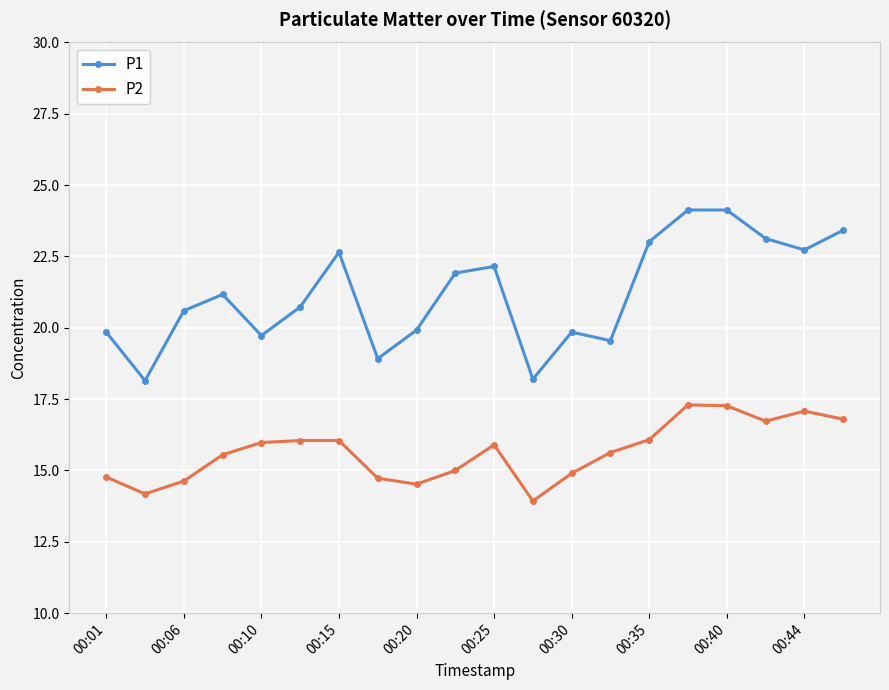

True or false: P2 and P1 intersect in this chart.

False